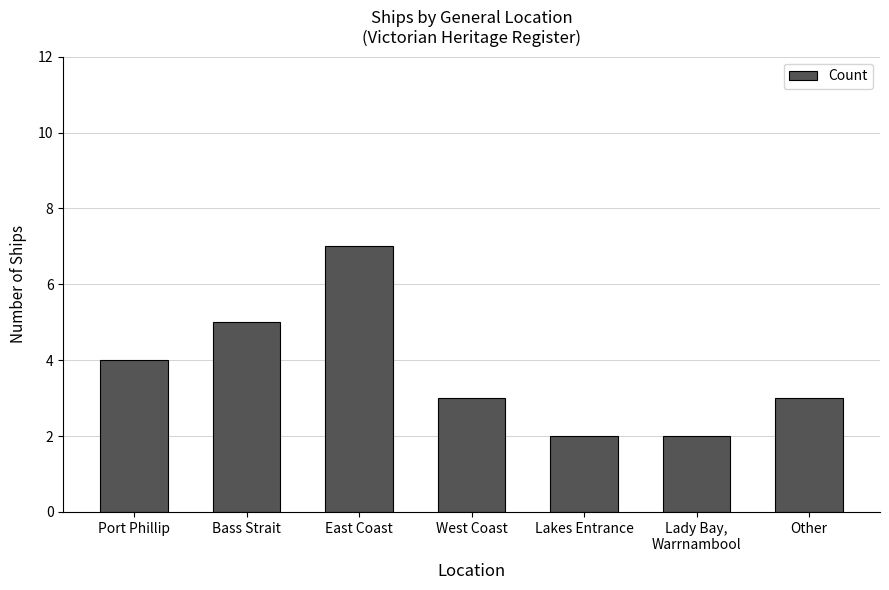

Reading right to left, transcribe all the data shown in this chart.

3	2	2	3	7	5	4